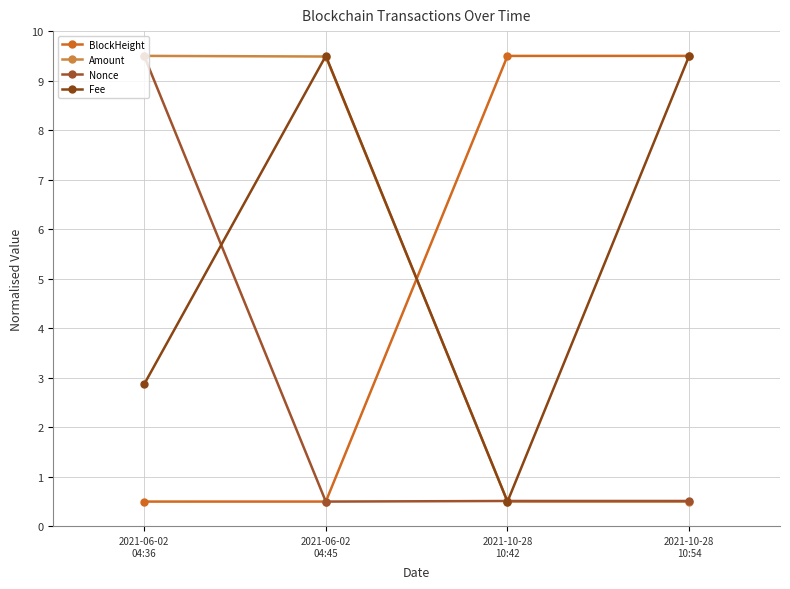

What position from the right is 2021-10-28
10:42?

2